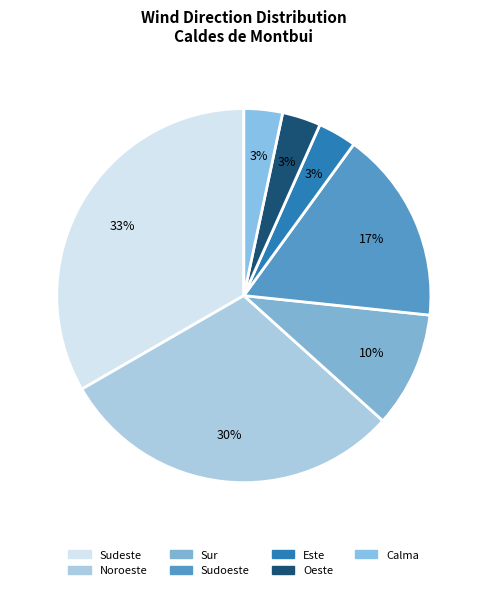

How many segments does this pie chart have?

7